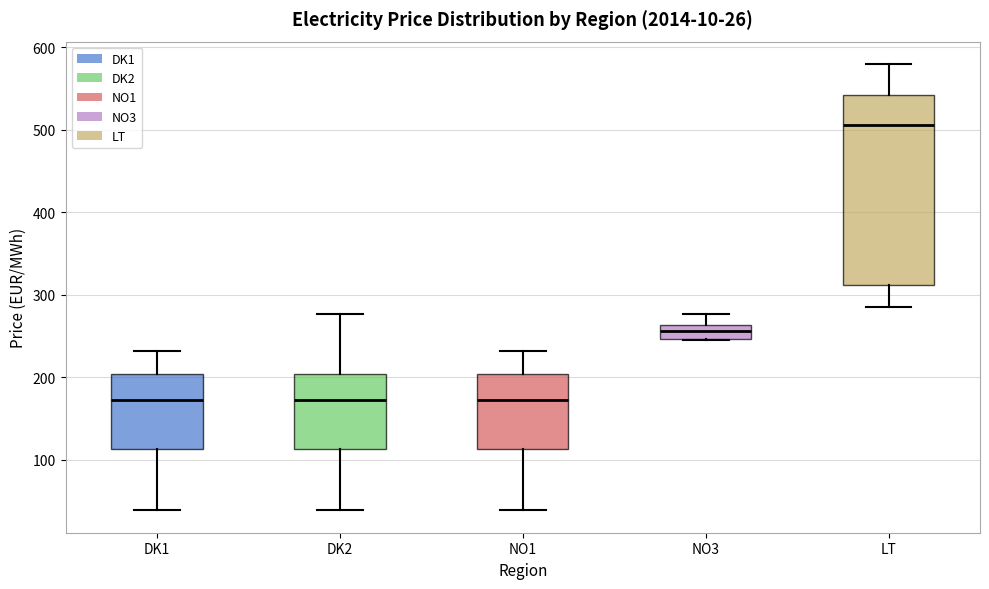

Which box is the tallest, from its lower edge to its upper edge?

LT